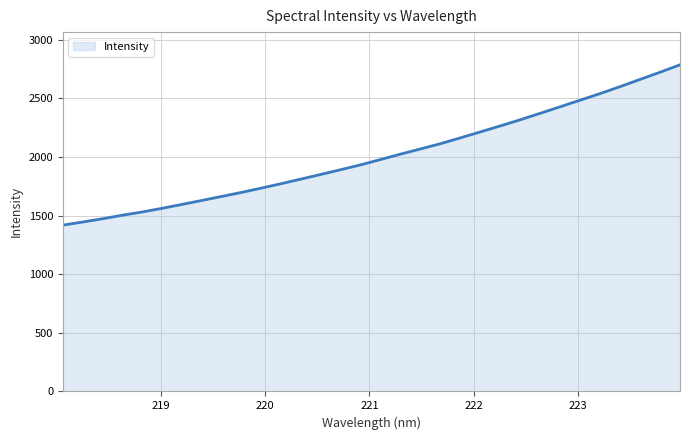

What is the smallest value displayed?

1417.9